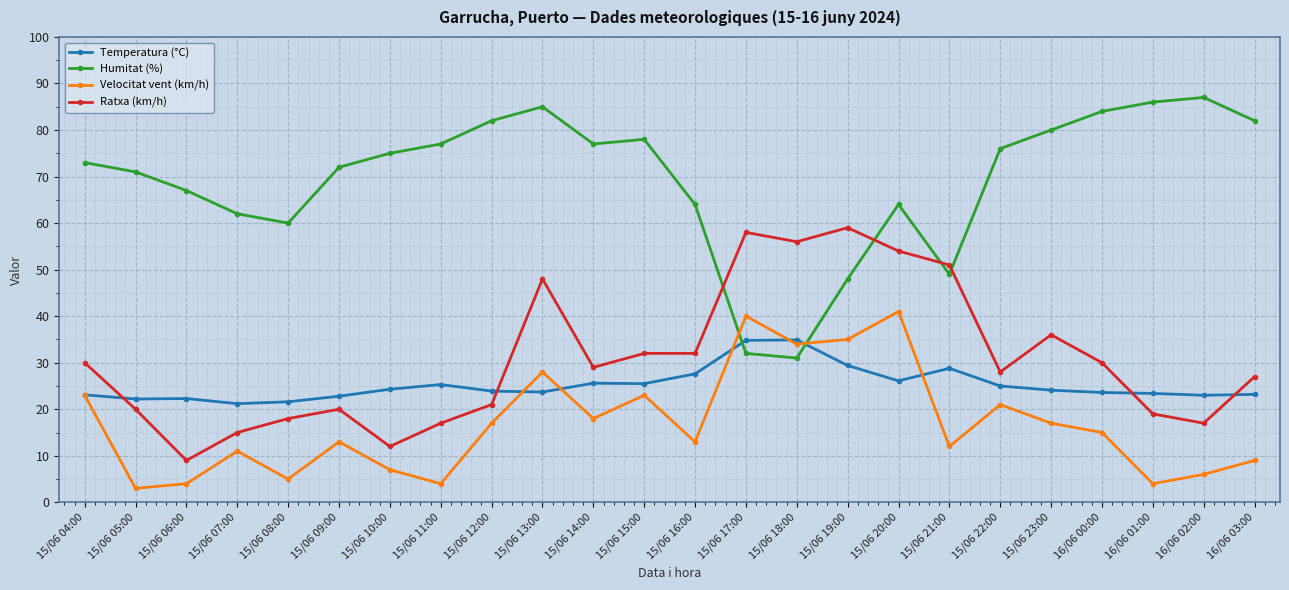

How many times do Ratxa (km/h) and Humitat (%) cross each other?

4